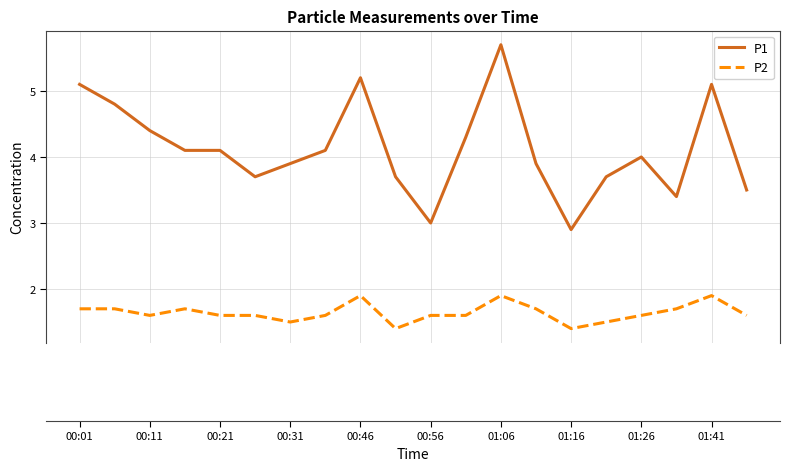

True or false: P1 and P2 cross at least once.

False